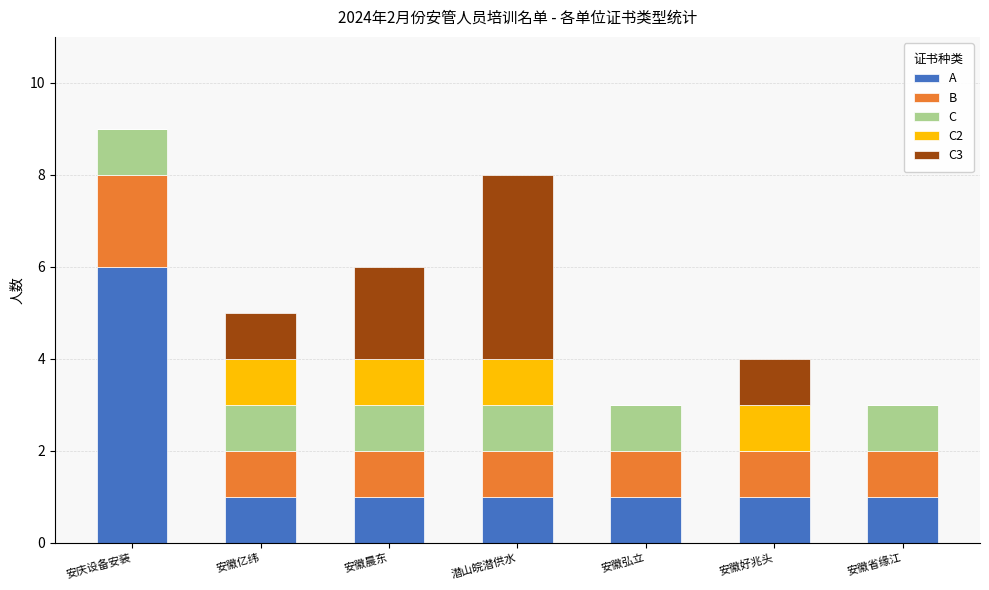

What are all the series names shown in the legend?

A, B, C, C2, C3